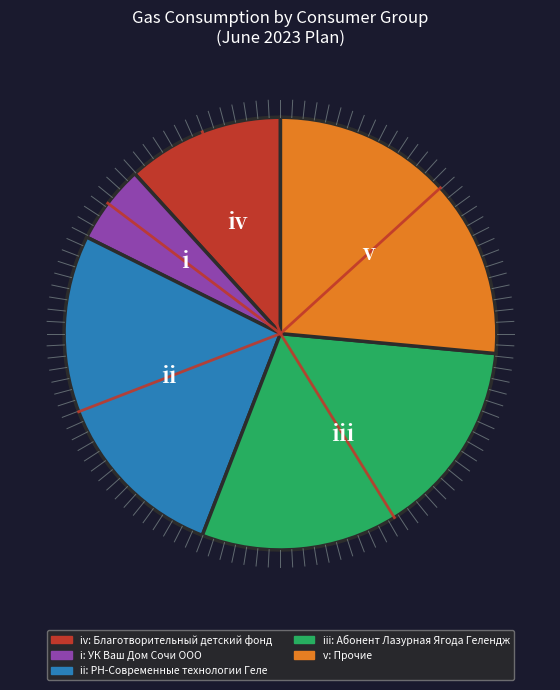

Is there any slice that represents more than half of the pie?

No